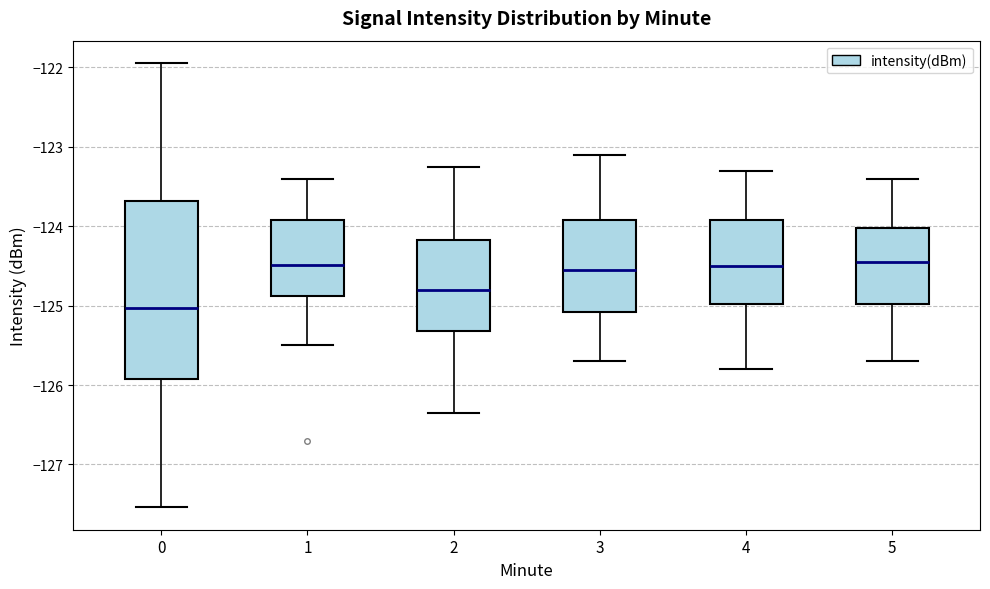

Reading left to right, transcribe this box plot: for each box, give where its median line is, the range the box spans, and where its two whiskers end, as read against the y-axis. The values are not printed on the chart, so give them approximately, as read against the axis.

0: median -125.0, box -125.9 to -123.7, whiskers -127.5 to -121.9
1: median -124.5, box -124.9 to -123.9, whiskers -125.5 to -123.4
2: median -124.8, box -125.3 to -124.2, whiskers -126.3 to -123.2
3: median -124.5, box -125.1 to -123.9, whiskers -125.7 to -123.1
4: median -124.5, box -125.0 to -123.9, whiskers -125.8 to -123.3
5: median -124.4, box -125.0 to -124.0, whiskers -125.7 to -123.4